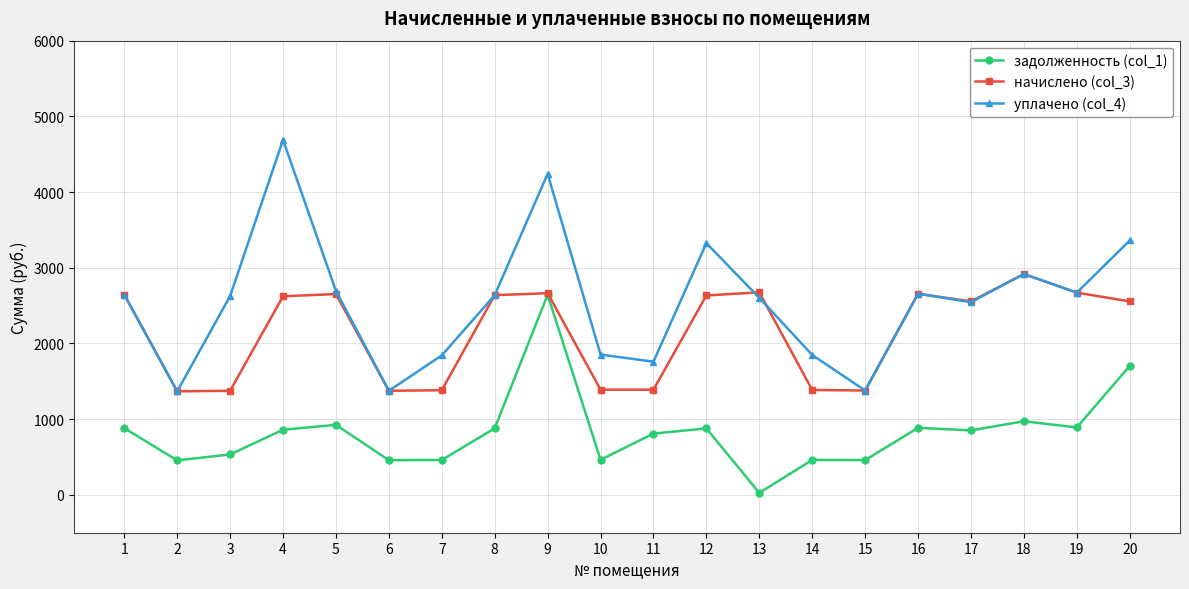

At 7, list the series in order from largest to smallest.

уплачено (col_4), начислено (col_3), задолженность (col_1)